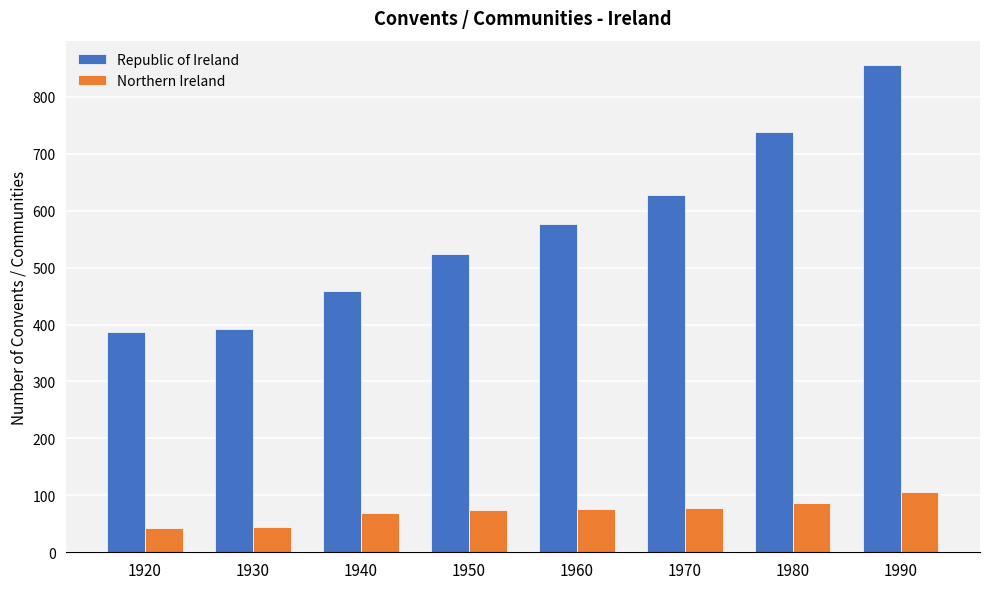

What is the approximate value of Northern Ireland at 1970?

77.0